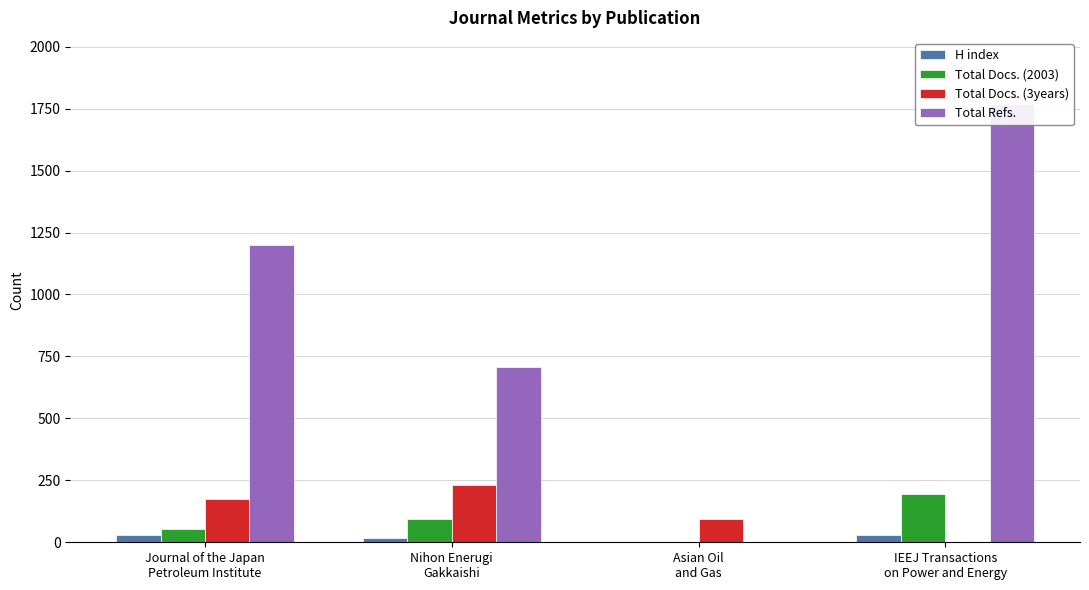

Reading left to right, list all the values displayed in this chart.

H index: 31	19	1	28
Total Docs. (2003): 52	94	0	194
Total Docs. (3years): 174	231	93	0
Total Refs.: 1198	709	0	1770